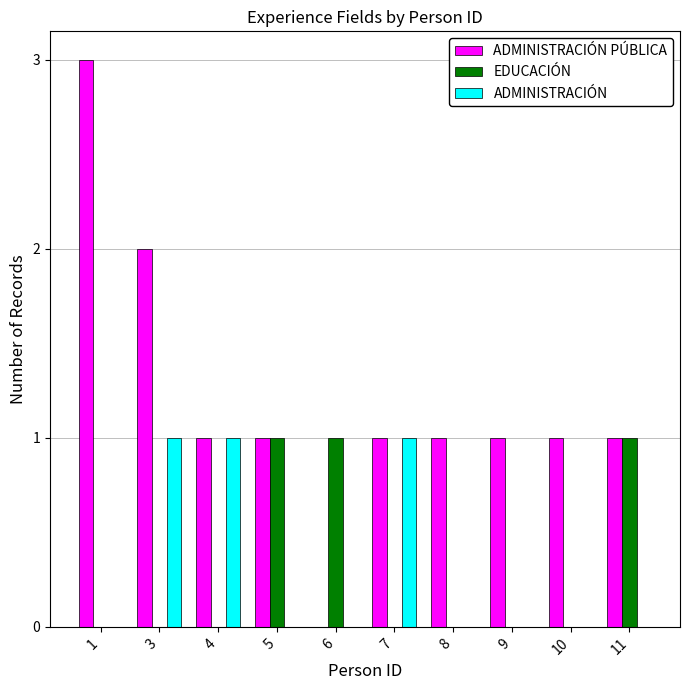

Count the number of categories in the chart.

10